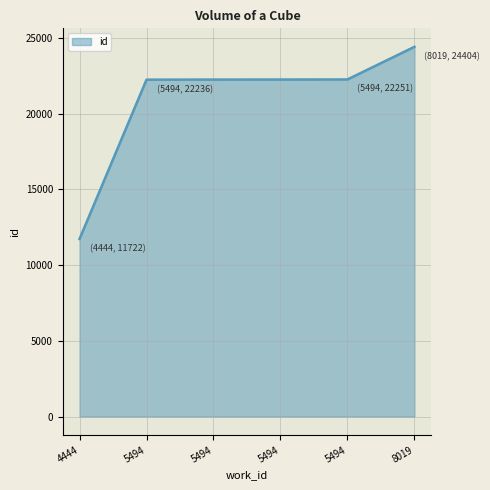

At which category does the chart reach its minimum across all series?

4444